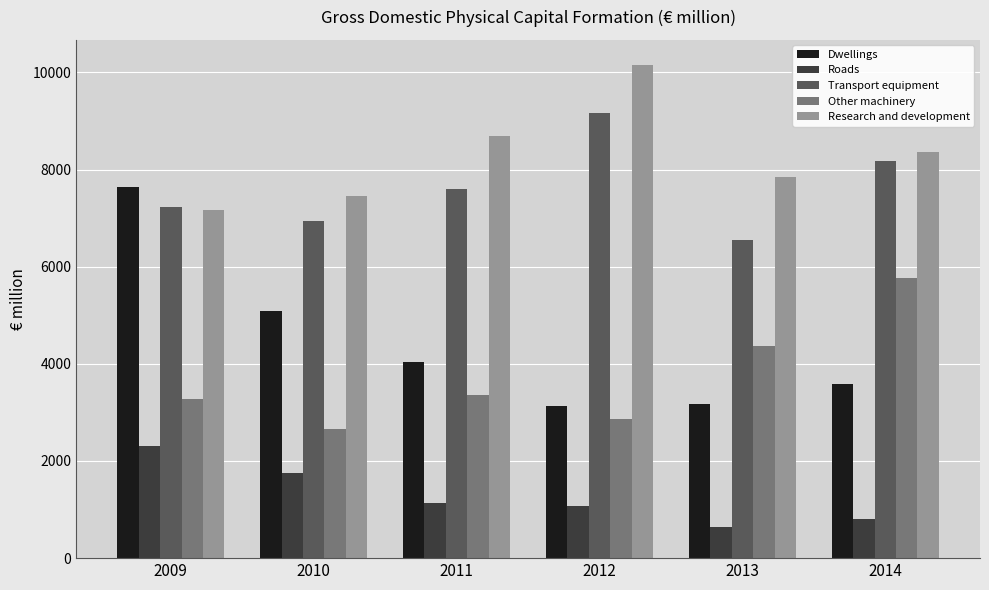

Is the value of Other machinery at 2012 greater than the value of Dwellings at 2010?

No